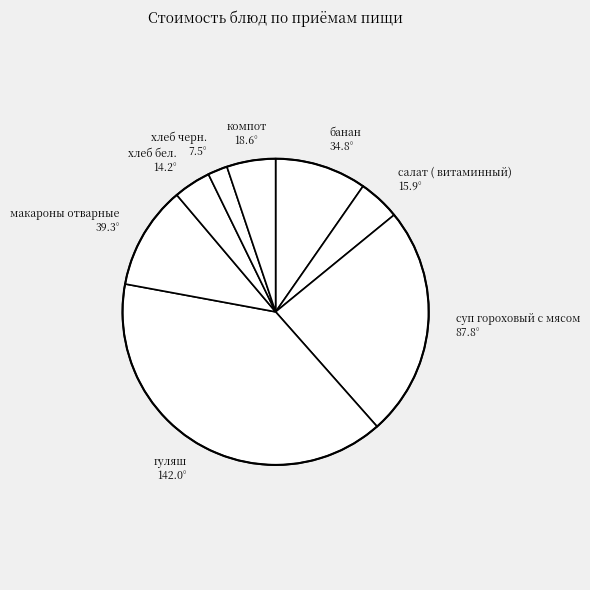

Between банан and хлеб бел., which is larger?

банан